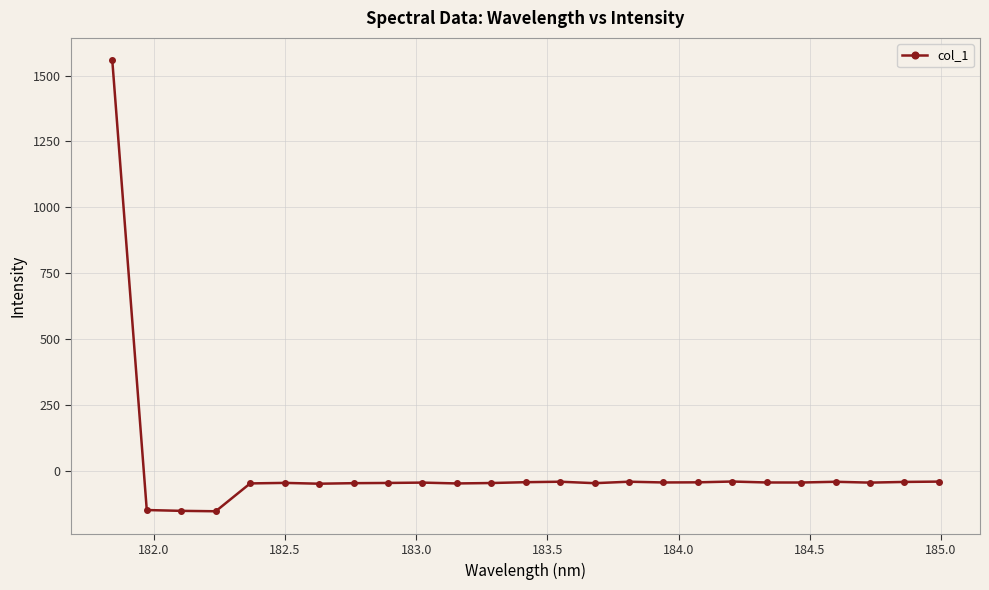

What is the smallest value displayed?

-154.3